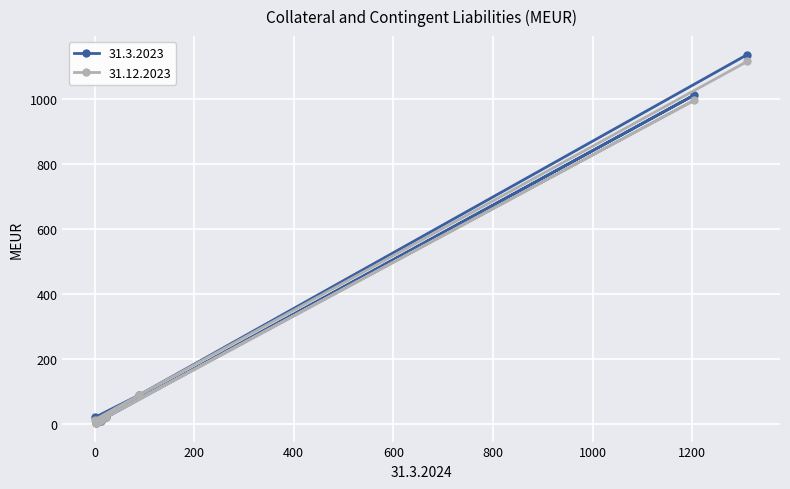

Rank the series by their maximum value, from highest to lowest.

31.3.2023, 31.12.2023